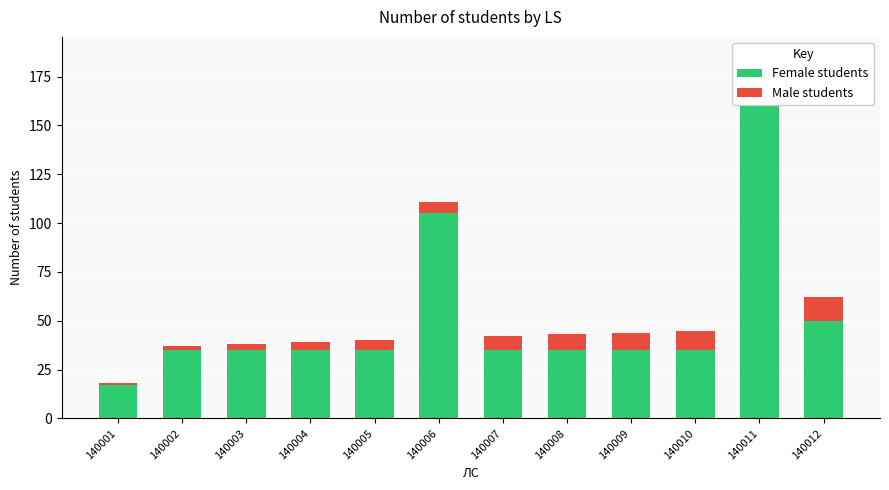

What is the lowest value of the Male students series?

1